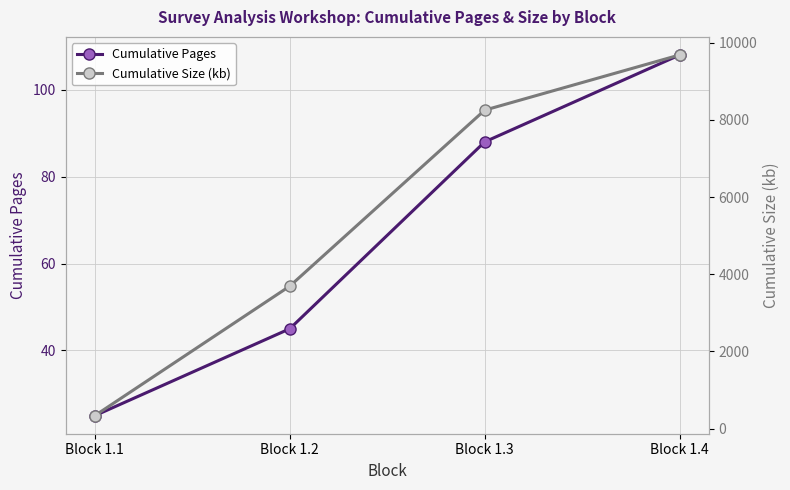

Which series has the widest spread of values?

Cumulative Size (kb)